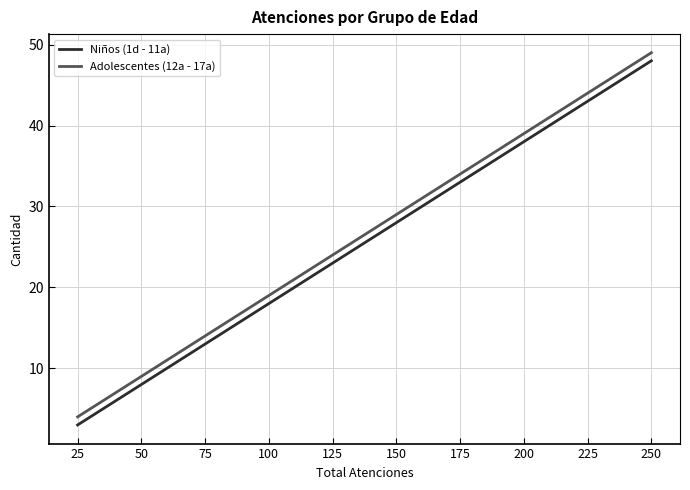

Reading left to right, list all the values displayed in this chart.

Niños (1d - 11a): 25=3	50=8	75=13	100=18	125=23	150=28	175=33	200=38	225=43	250=48
Adolescentes (12a - 17a): 25=4	50=9	75=14	100=19	125=24	150=29	175=34	200=39	225=44	250=49